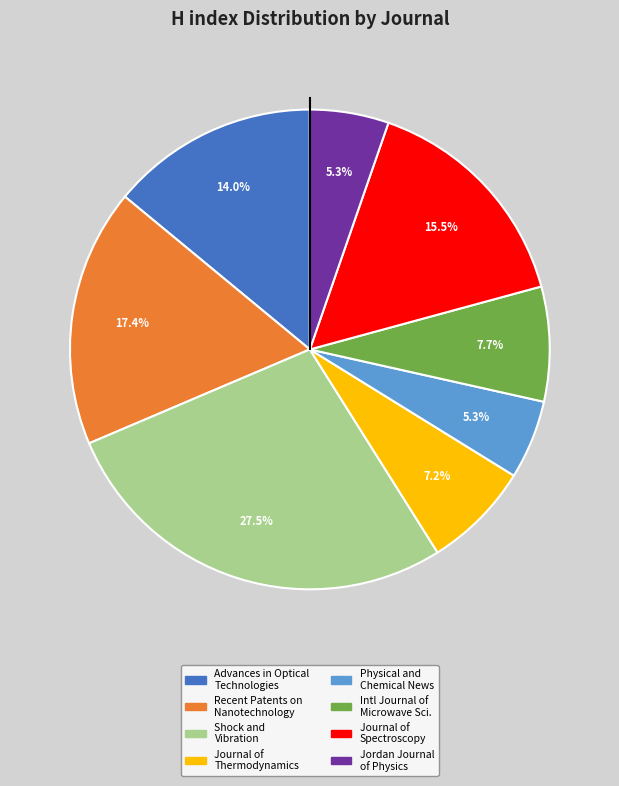

Is there a majority slice in this chart?

No